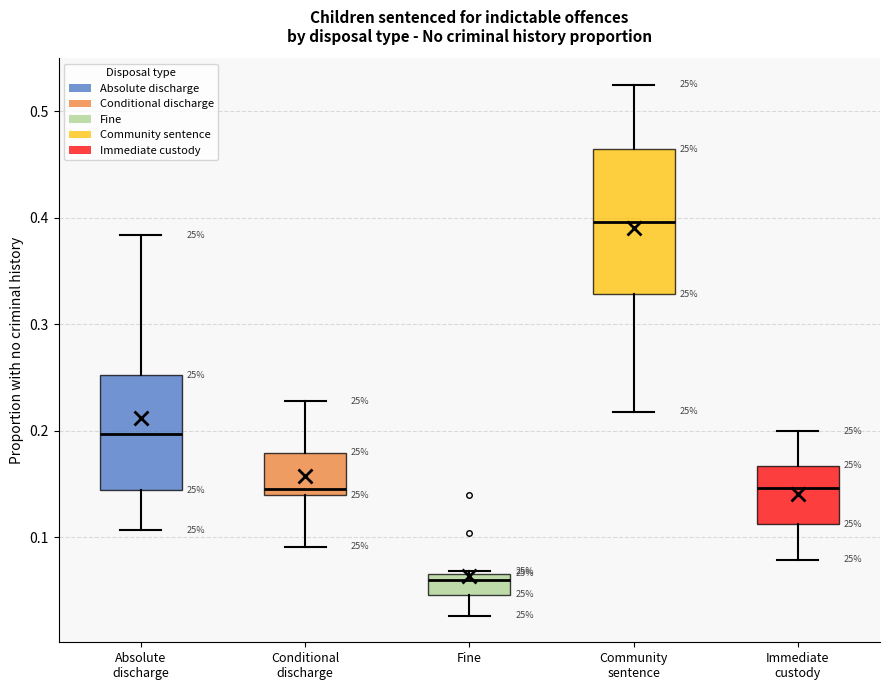

Comparing the boxes themselves (not the whiskers), which one is the tallest?

Community sentence